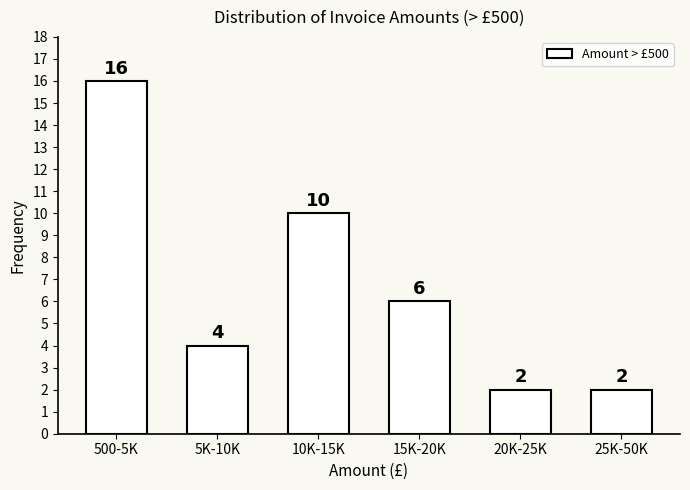

Reading left to right, what are all the values shown in this chart?

16	4	10	6	2	2